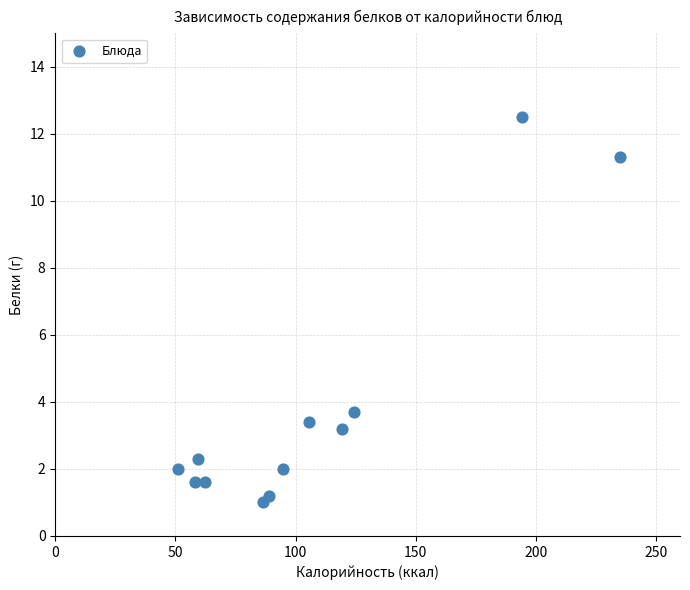

What is the average X value?

106.6